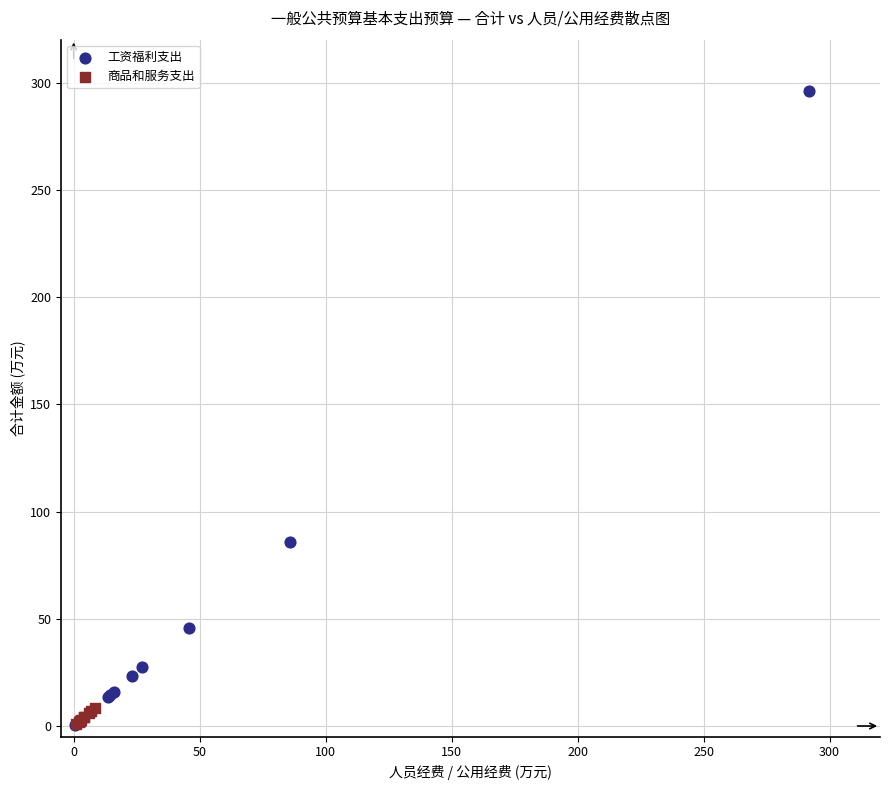

Which series reaches the maximum Y coordinate?

工资福利支出